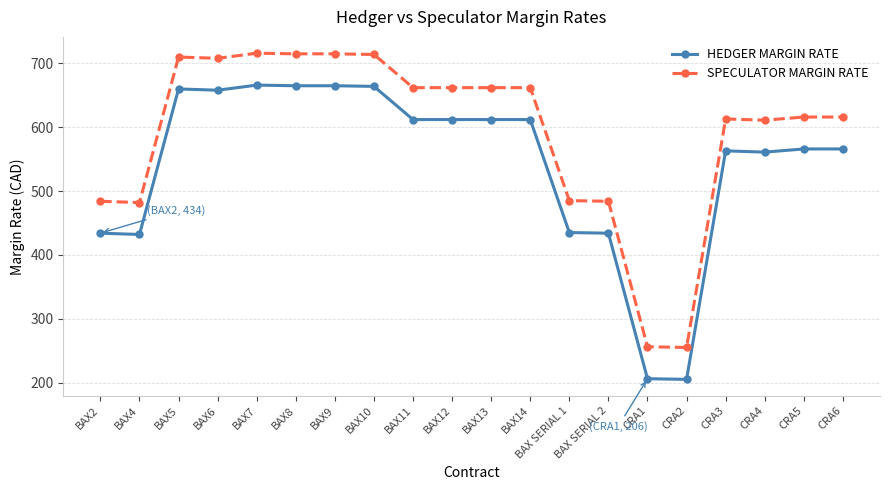

What is the difference between the HEDGER MARGIN RATE values at BAX7 and BAX4?

234